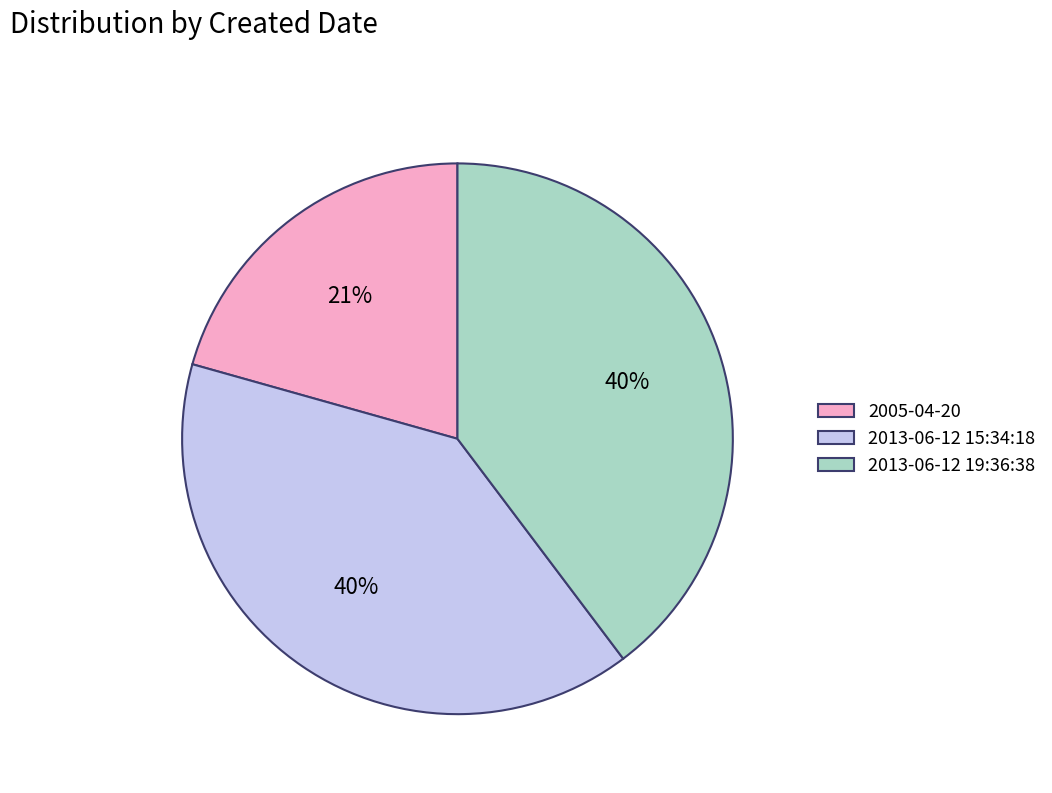

Approximately how many times larger is the value at 2005-04-20 compared to 2013-06-12 19:36:38?

0.5